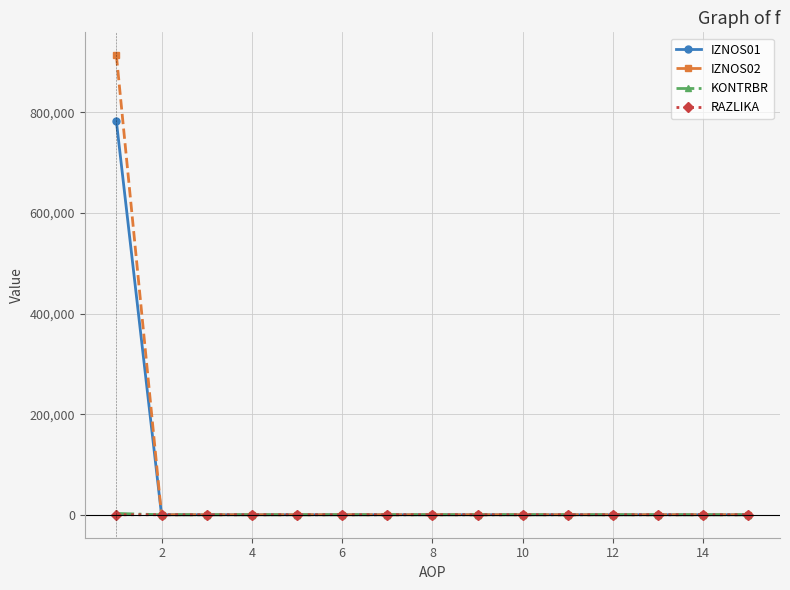

Which series has the largest total across all categories?

IZNOS02